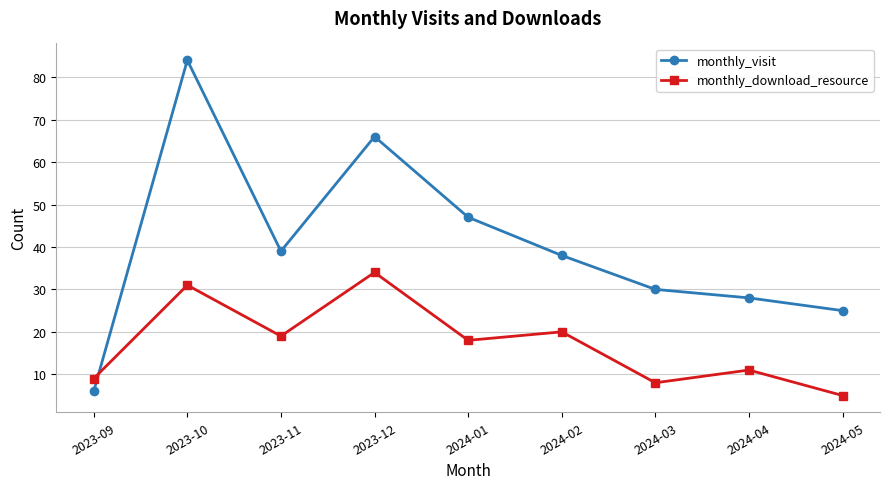

What is the maximum value shown in the chart?

84